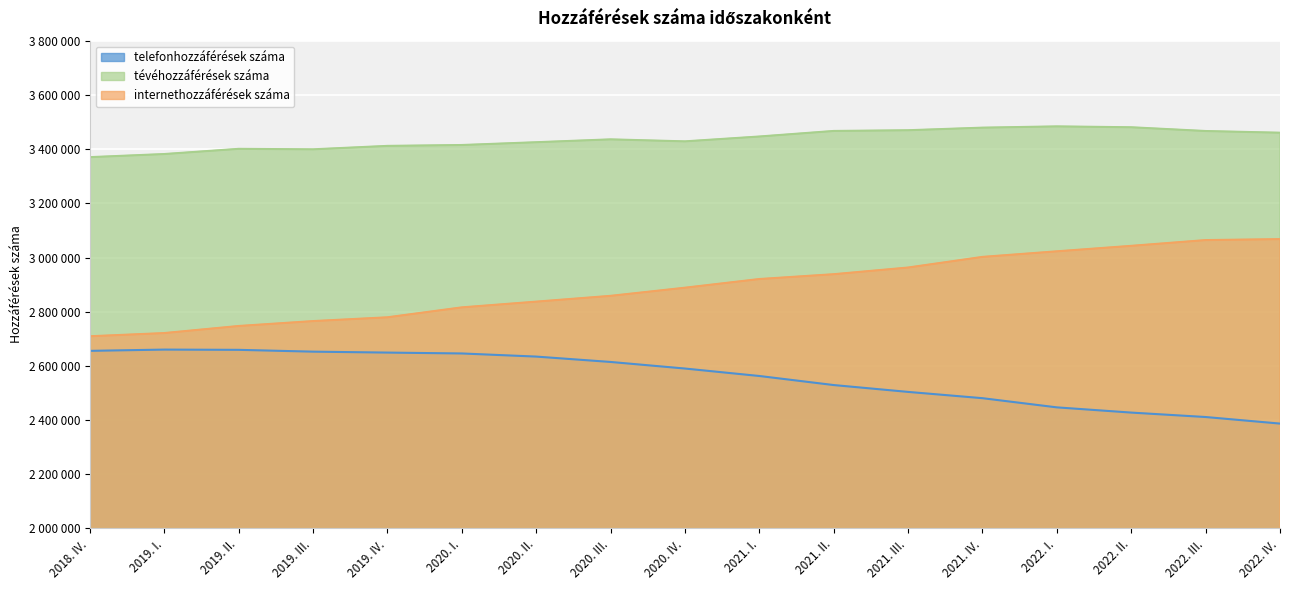

Where is internethozzáférések száma nearest to the value 2888642?

2020. IV.